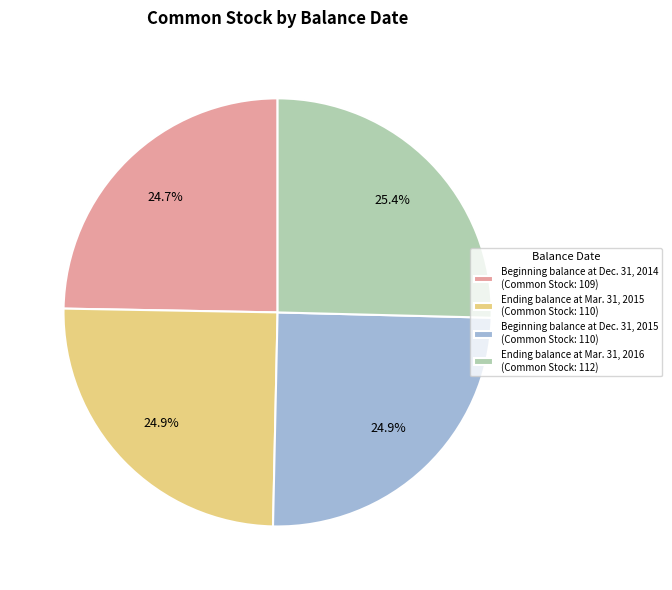

Do Ending balance at Mar. 31, 2015 and Beginning balance at Dec. 31, 2015 together represent more than half of the pie?

No